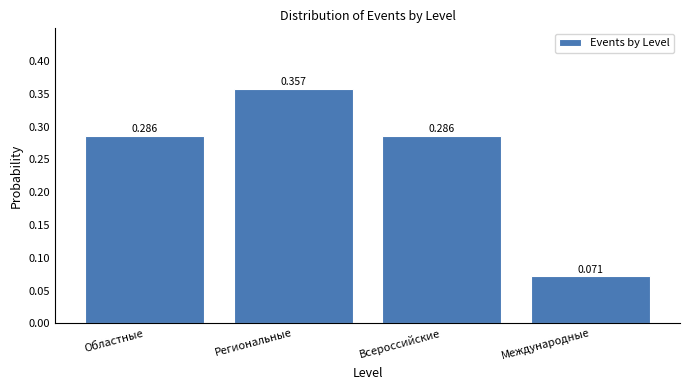

Between Областные and Международные, which is larger?

Областные